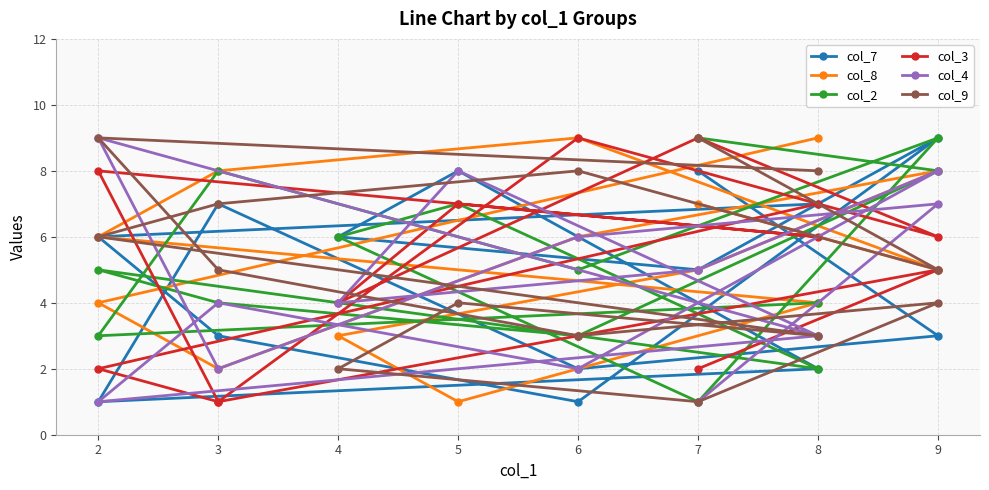

At which category is the sum across all series the highest?

9